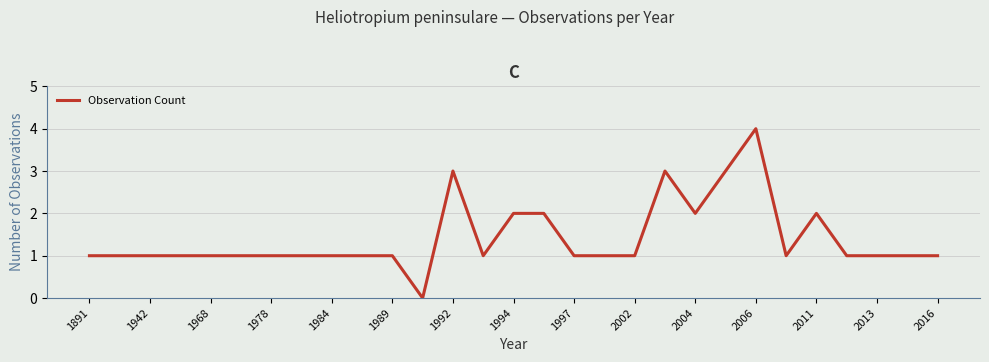

What is the greatest value displayed?

4